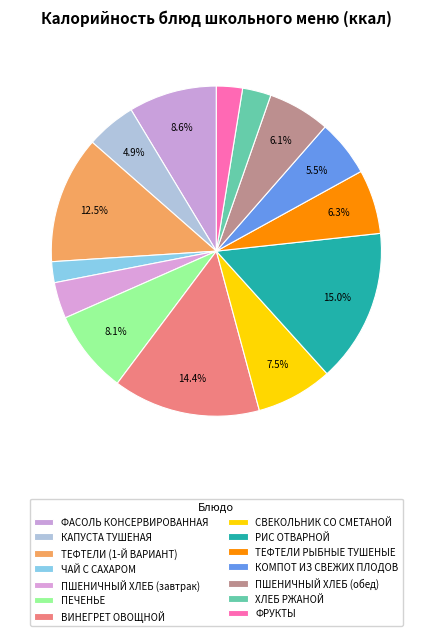

How many segments does this pie chart have?

14